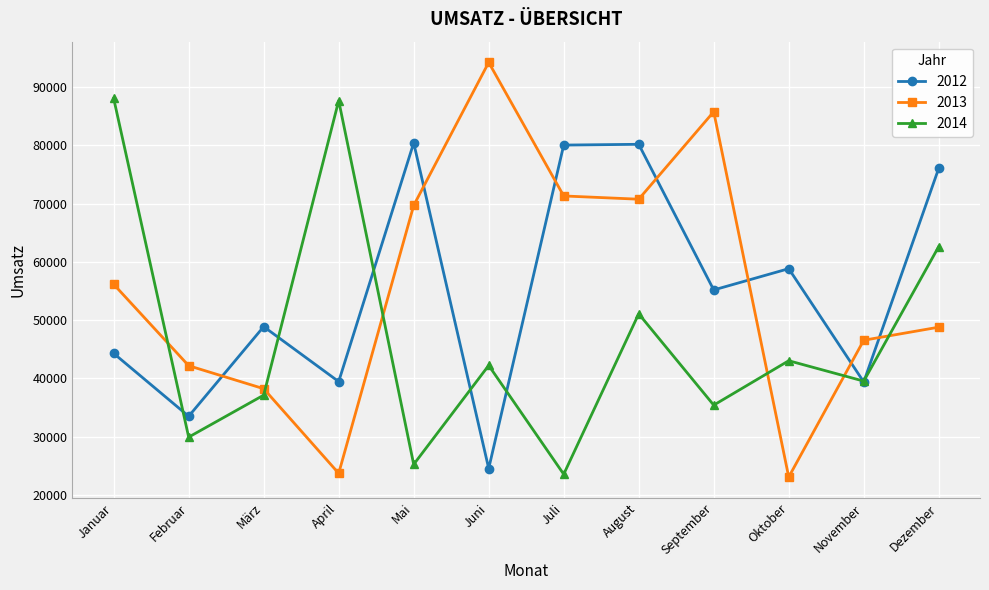

Rank the series at Dezember from highest to lowest value.

2012, 2014, 2013